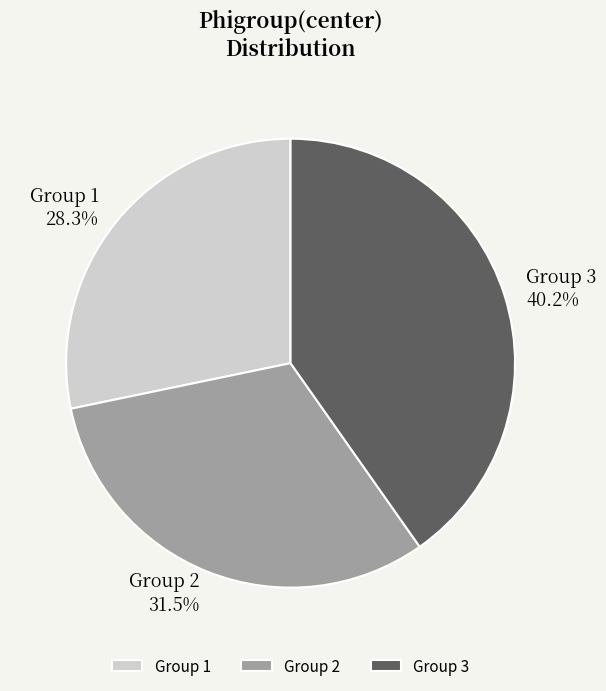

Which slice is the largest?

Group 3